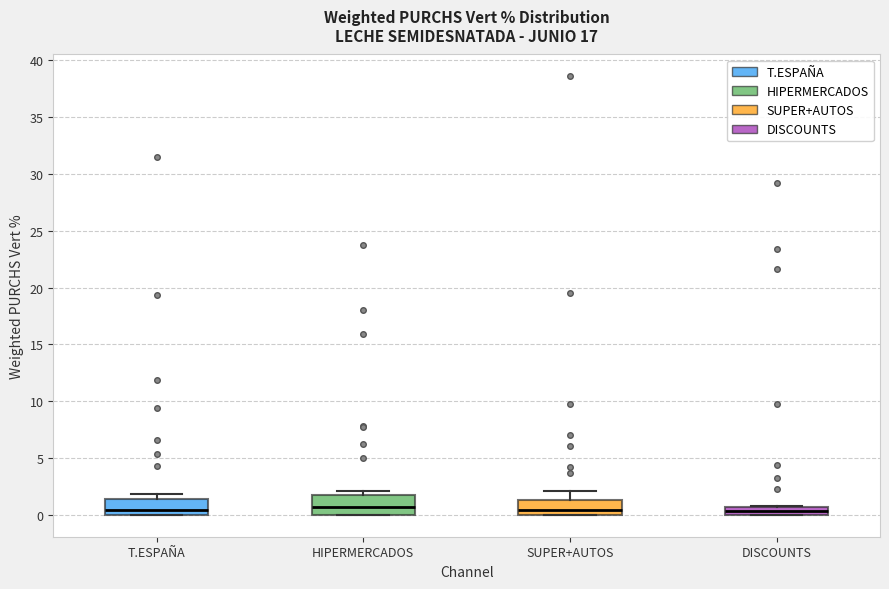

Where is the lower edge of the box for DISCOUNTS on the y-axis? The values are not printed on the chart, so give them approximately, as read against the axis.

0.0